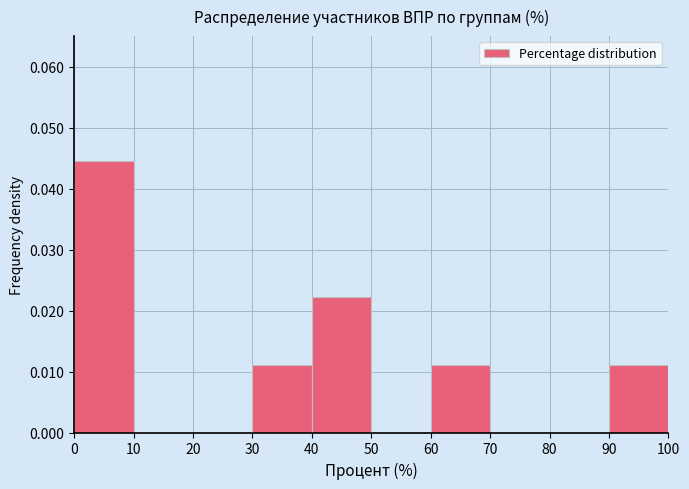

Reading left to right, transcribe this chart: for each bar, give the range it covers on the x-axis and its height. The values are not printed on the chart, so give them approximately, as read against the axis.

0 to 10: 0.044
10 to 20: 0
20 to 30: 0
30 to 40: 0.011
40 to 50: 0.022
50 to 60: 0
60 to 70: 0.011
70 to 80: 0
80 to 90: 0
90 to 100: 0.011